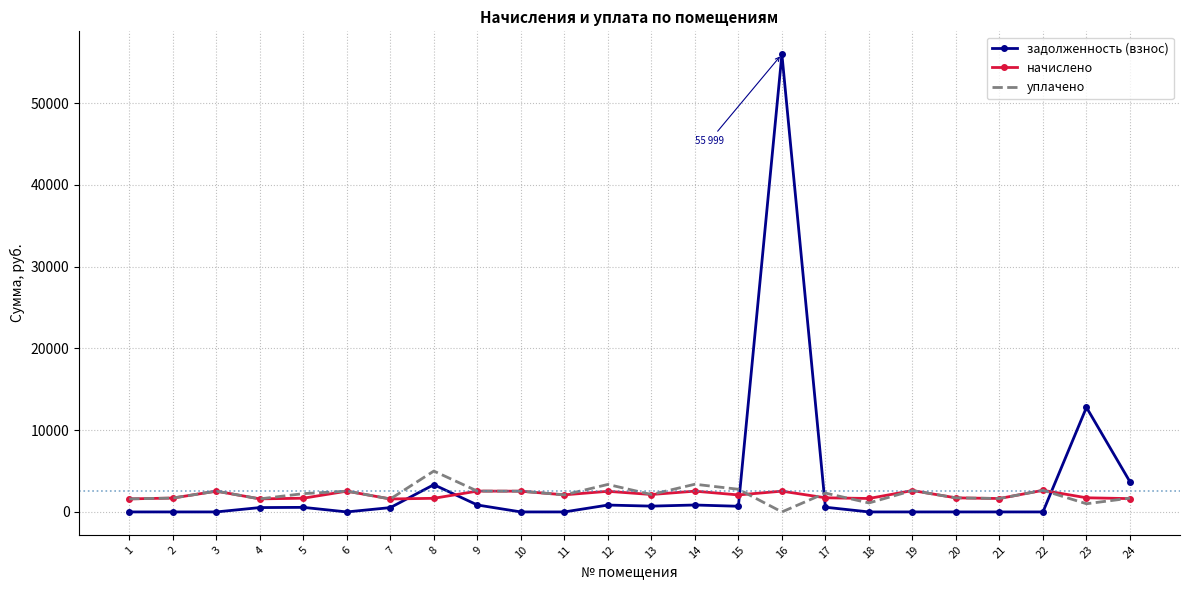

What is the average value of the задолженность (взнос) series?

3414.4